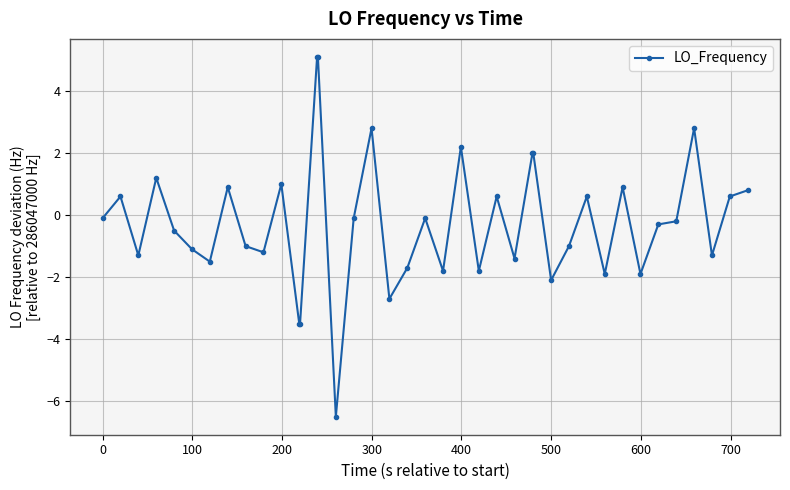

What is the difference between the maximum and second lowest values?

8.6